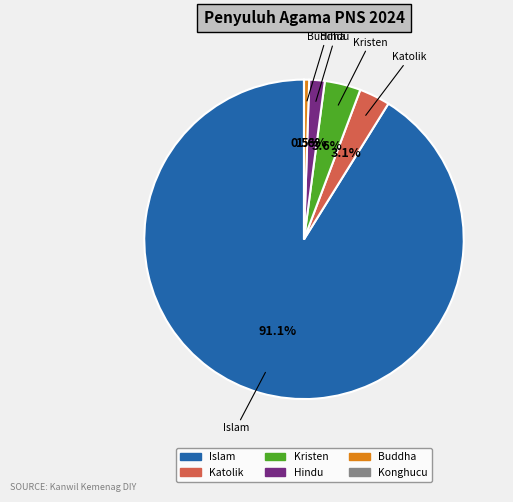

Combined, do Kristen and Hindu account for over 50%?

No